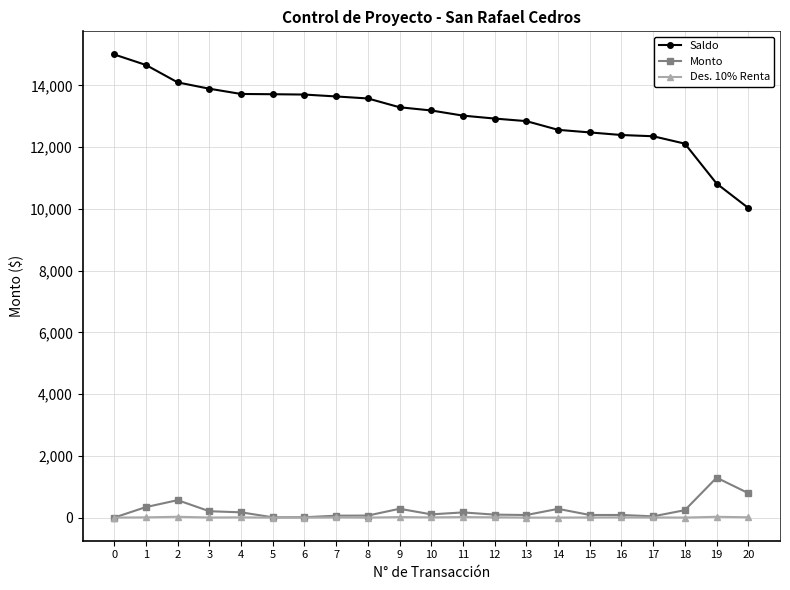

What is the sum of all Des. 10% Renta values?

149.8